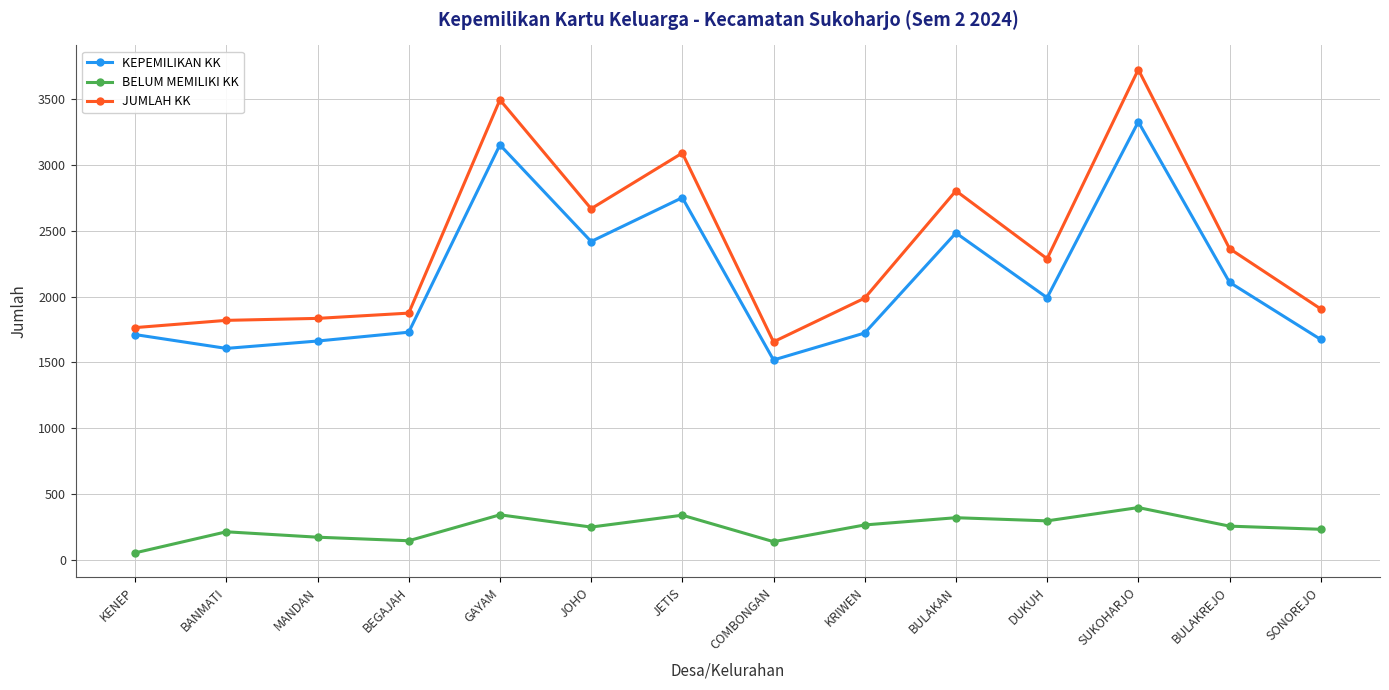

The value of JUMLAH KK at JOHO is 2667. True or false?

True